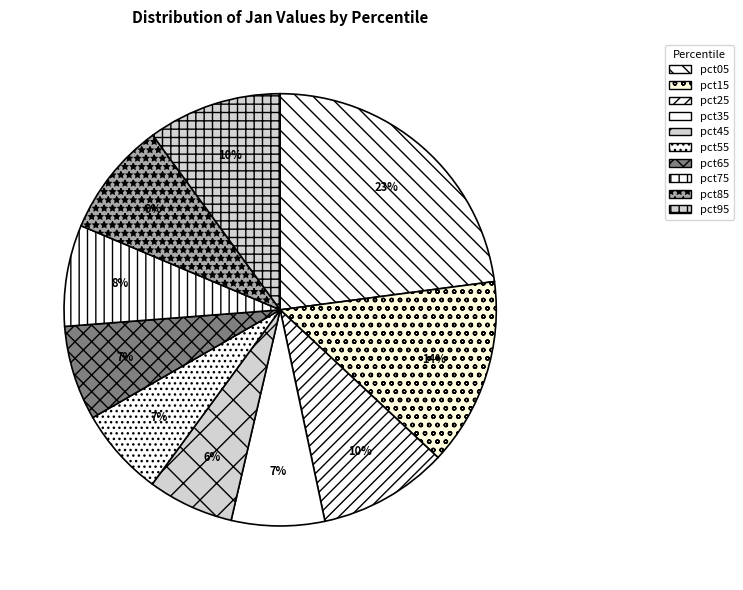

To the nearest percent, what is the difference between the pct85 and pct35 slice percentages?

2%